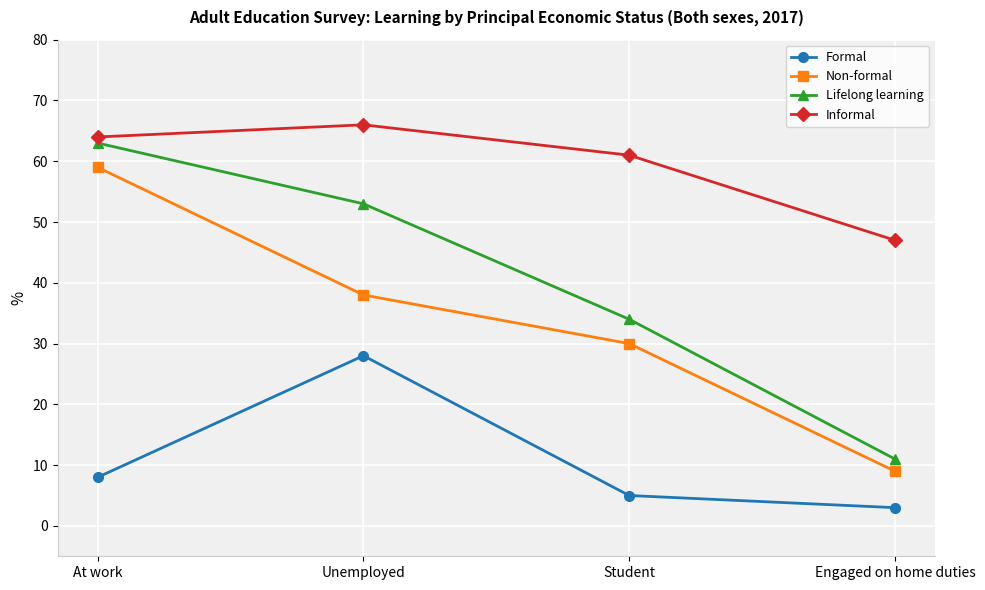

Reading left to right, extract all data points from this chart.

Formal: At work=8	Unemployed=28	Student=5	Engaged on home duties=3
Non-formal: At work=59	Unemployed=38	Student=30	Engaged on home duties=9
Lifelong learning: At work=63	Unemployed=53	Student=34	Engaged on home duties=11
Informal: At work=64	Unemployed=66	Student=61	Engaged on home duties=47